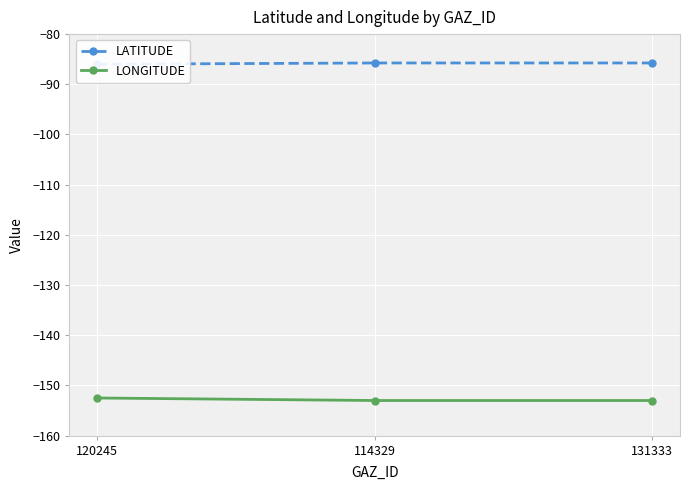

What is the approximate value of LONGITUDE at 131333?

-153.0